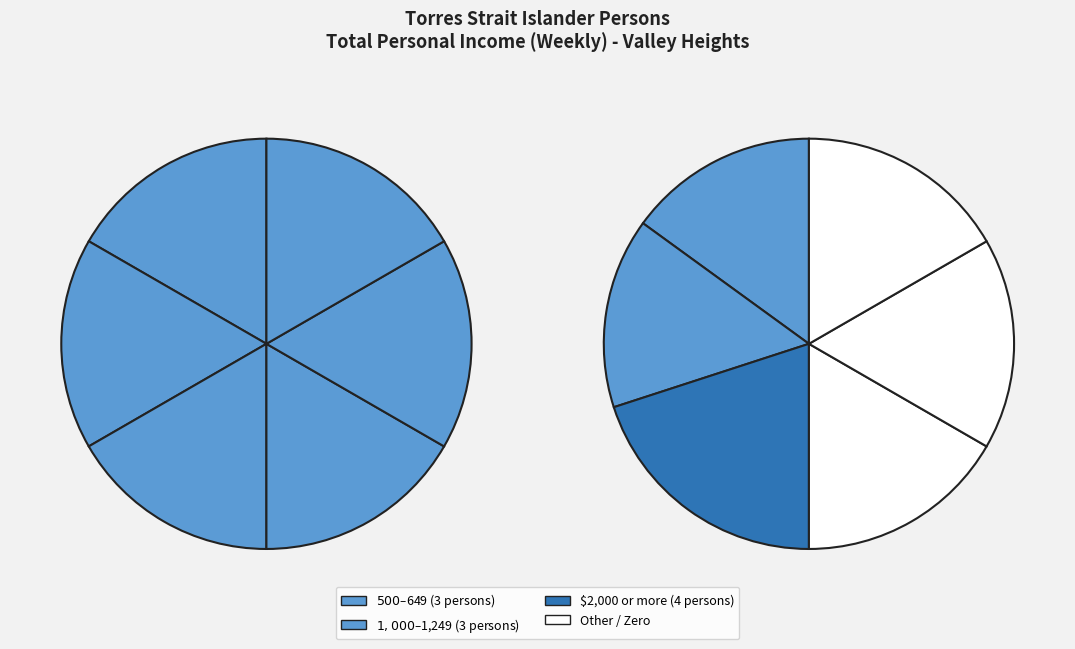

Does $2,000 or more account for over 50% of the chart?

No